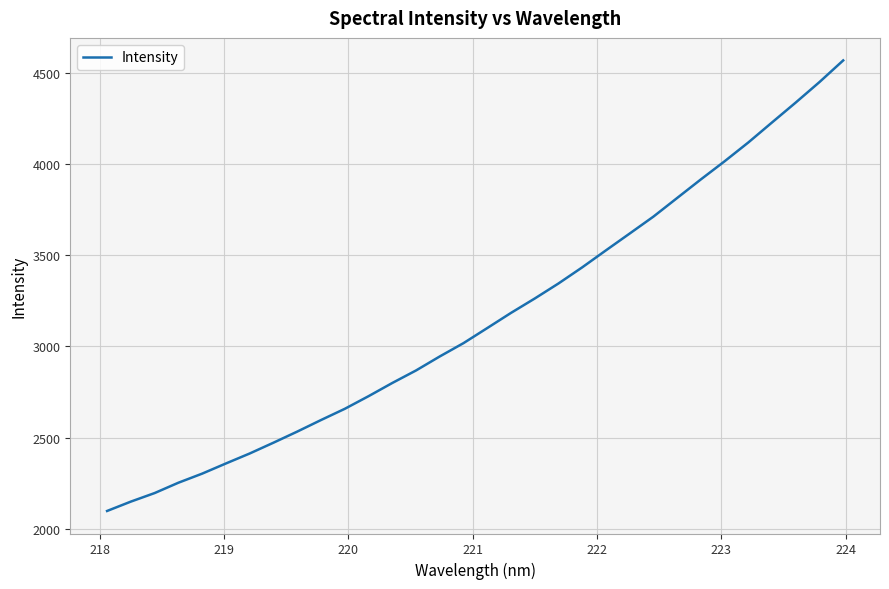

What is the maximum value shown in the chart?

4567.2